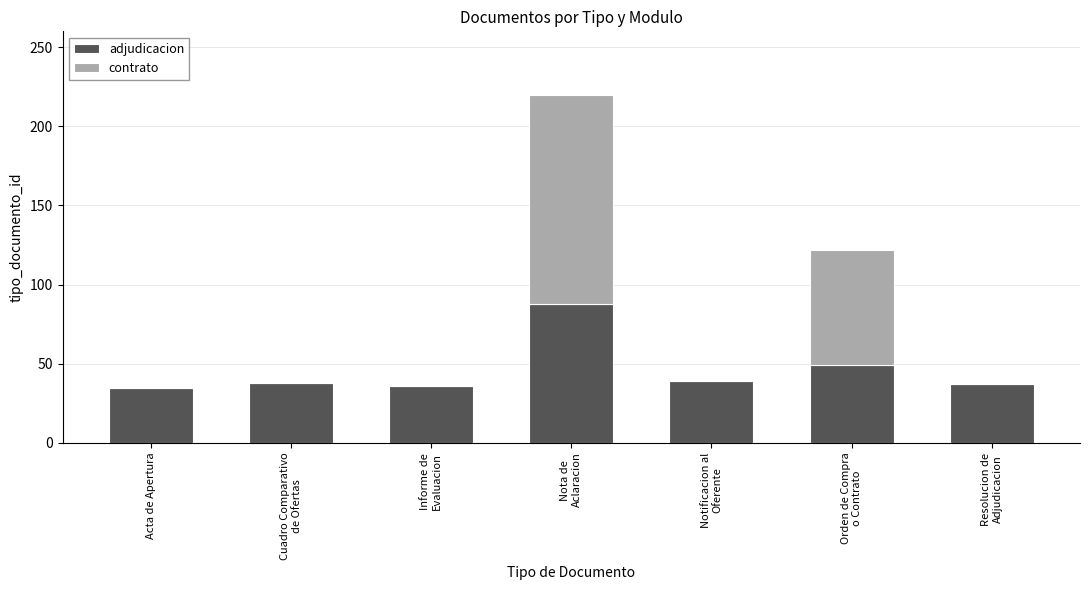

What is the sum of all adjudicacion values?

322